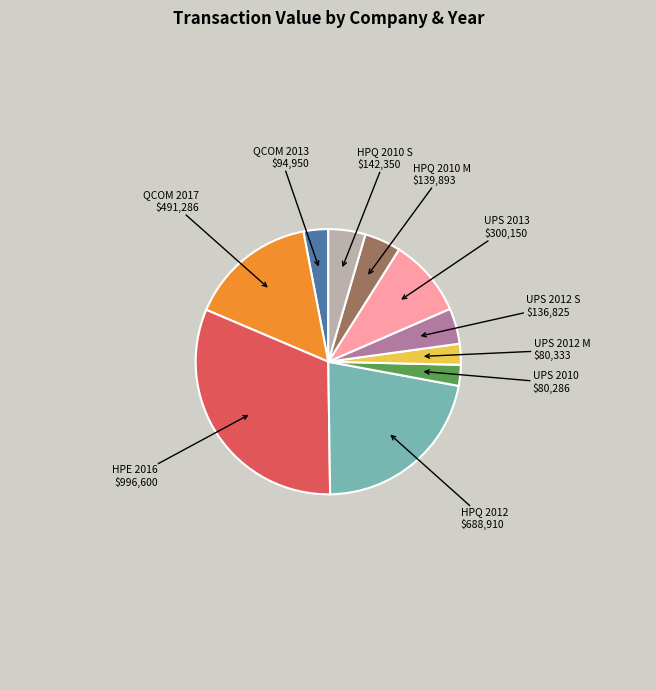

Does any single category account for the majority?

No